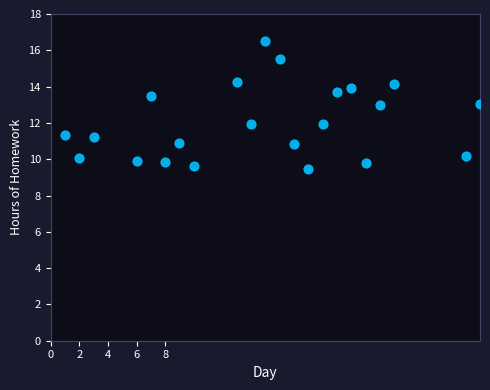

What is the range of X values (max minus min)?

29.0